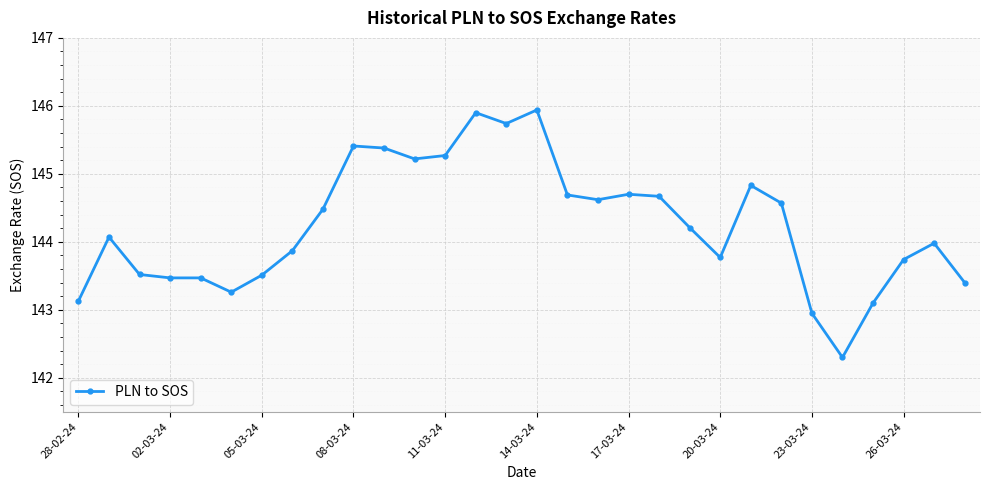

What is the sum of all values?

4327.2